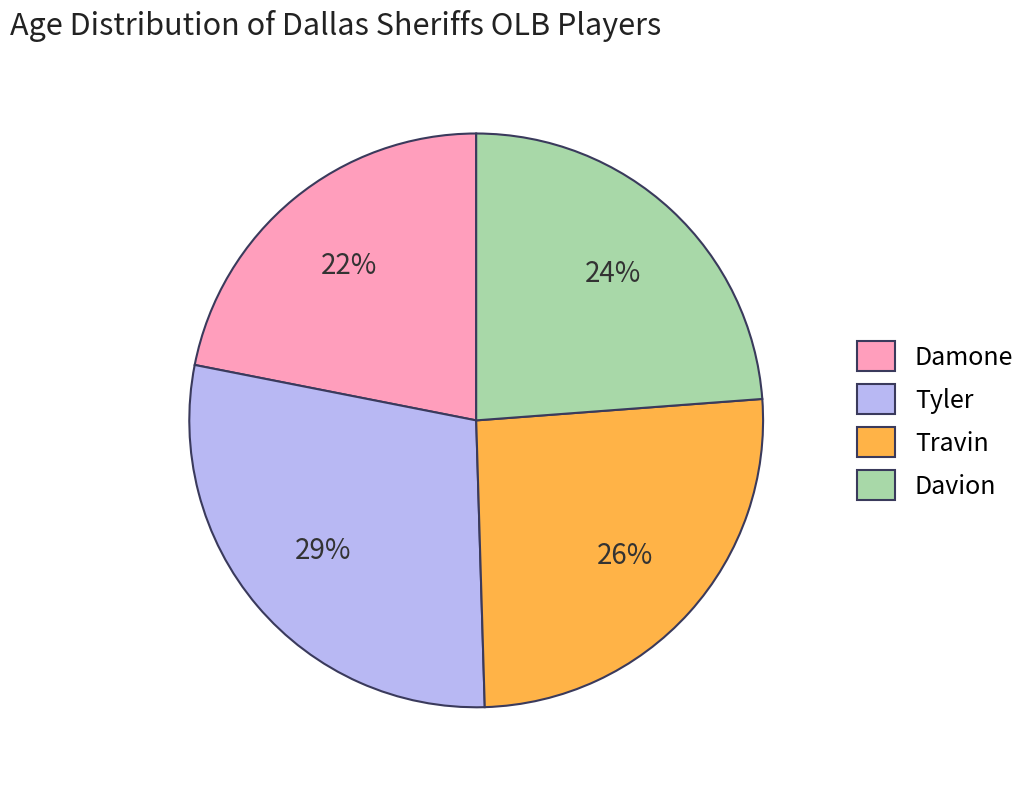

To the nearest percent, what portion does Tyler represent?

29%